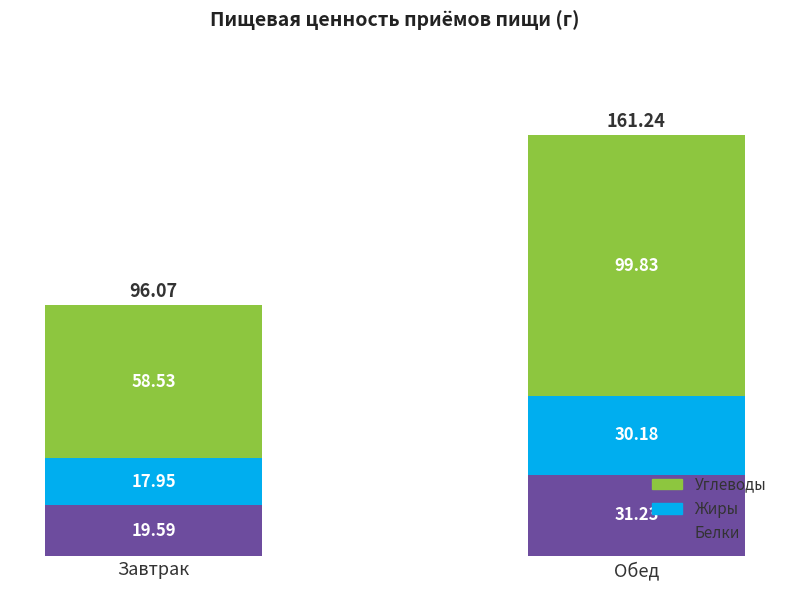

What is the total value across all series at Обед?

161.2